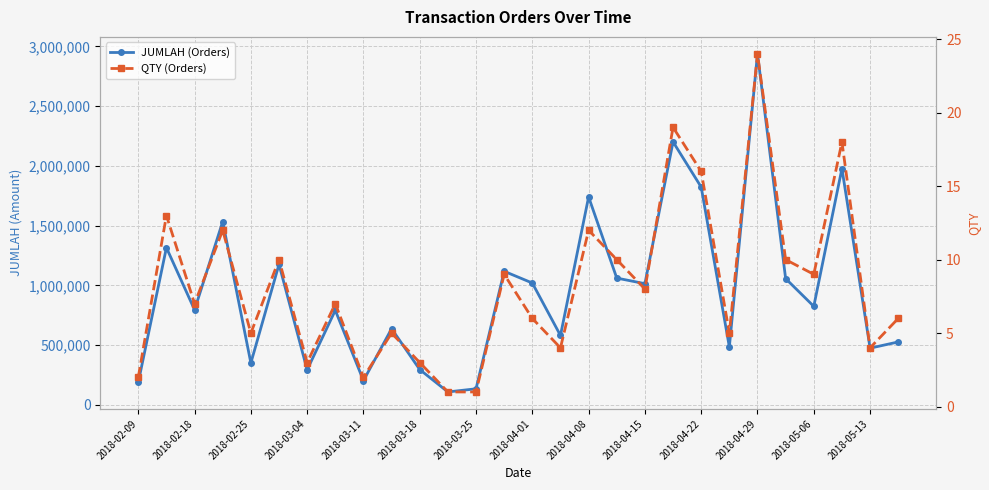

What are all the series names shown in the legend?

JUMLAH (Orders), QTY (Orders)